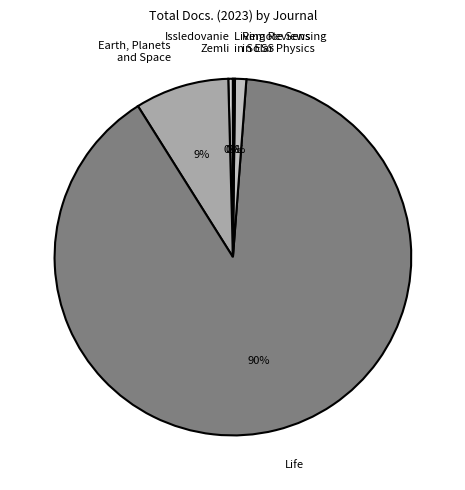

To the nearest percent, what is the average slice percentage?

20%